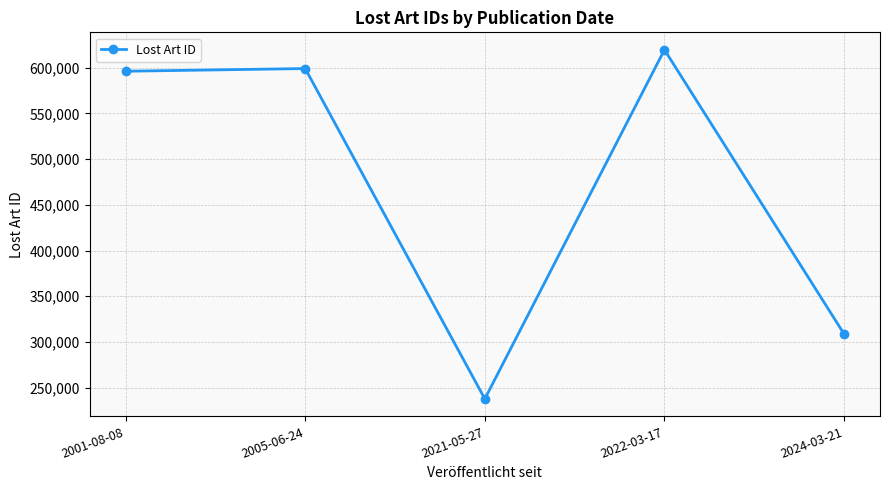

What is the maximum value shown in the chart?

619427